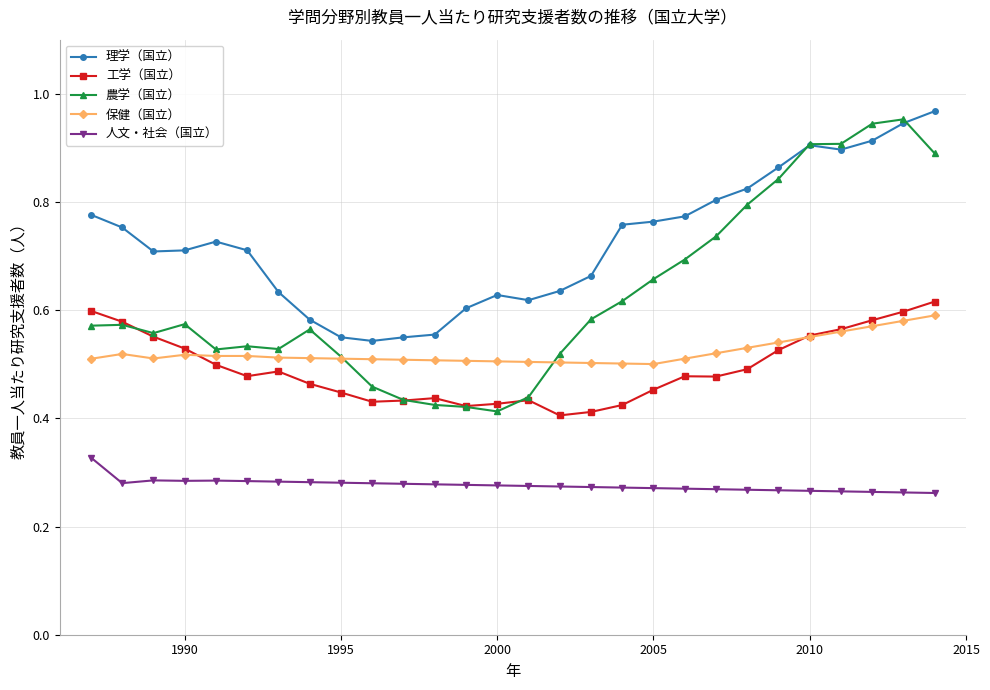

True or false: 理学（国立） has more than 0 interior local peaks.

True